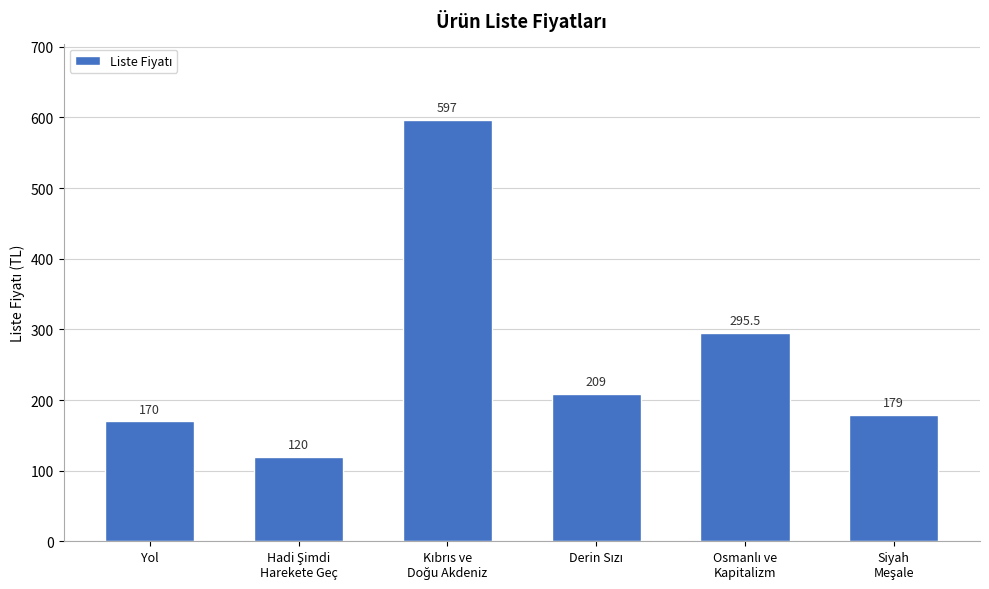

How many distinct data groups are displayed?

1